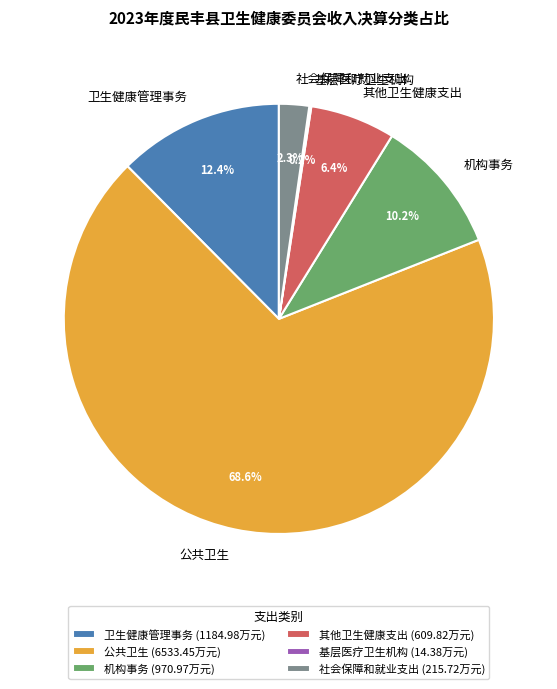

To the nearest percent, what is the average slice percentage?

17%